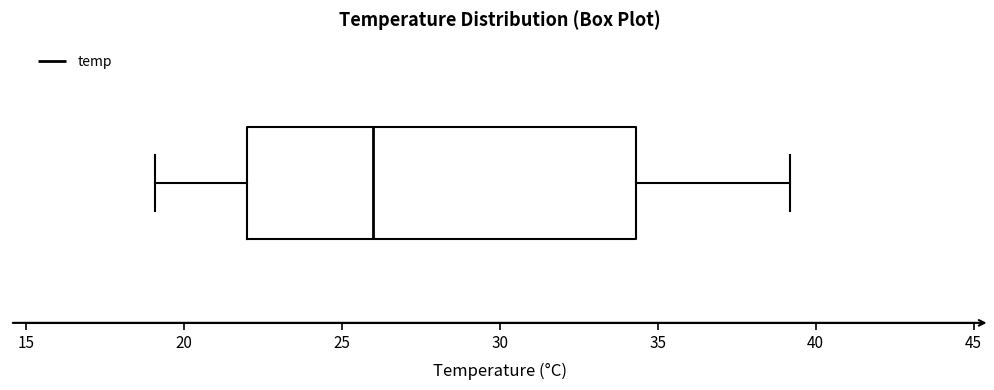

Read this box plot against the x-axis: the position of the median line, the range covered by the box, and the ends of both whiskers. The values are not printed on the chart, so give them approximately, as read against the axis.

median 26.0, box 22.0 to 34.5, whiskers 19.0 to 39.0